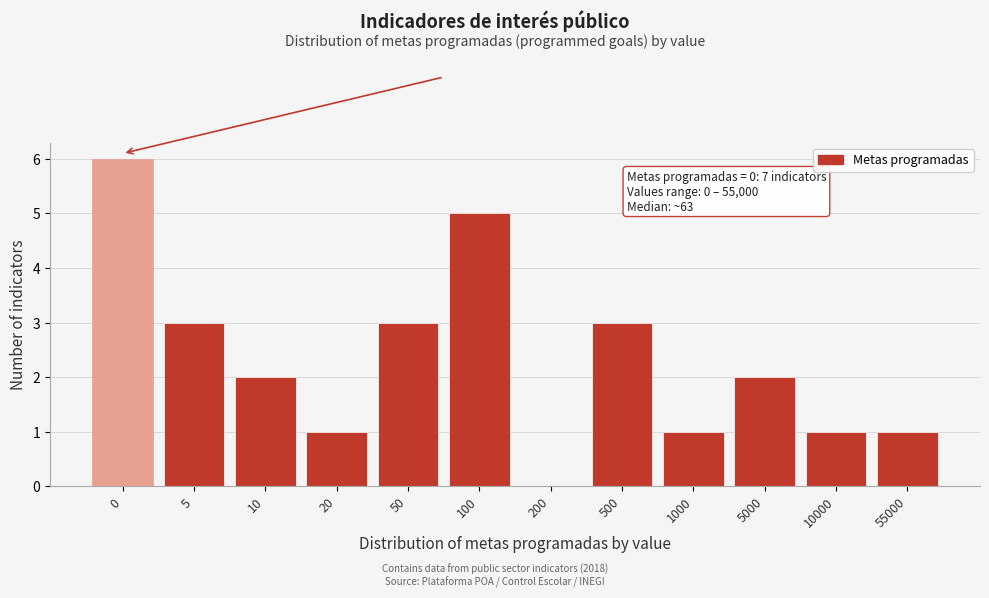

Reading left to right, list all the values displayed in this chart.

0=6	5=3	10=2	20=1	50=3	100=5	200=0	500=3	1000=1	5000=2	10000=1	55000=1